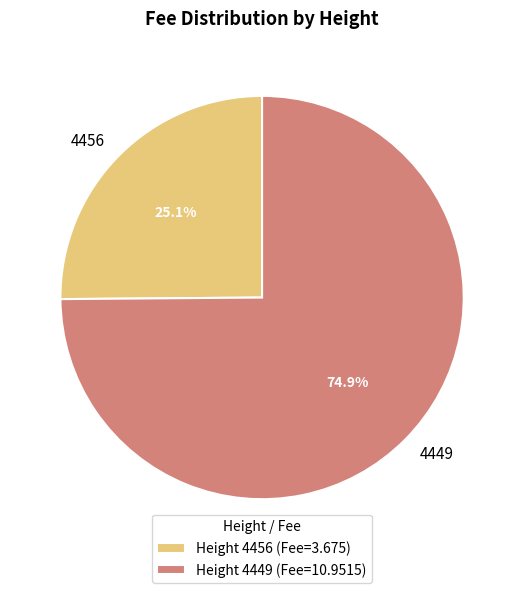

Rank the categories by value from lowest to highest.

4456, 4449